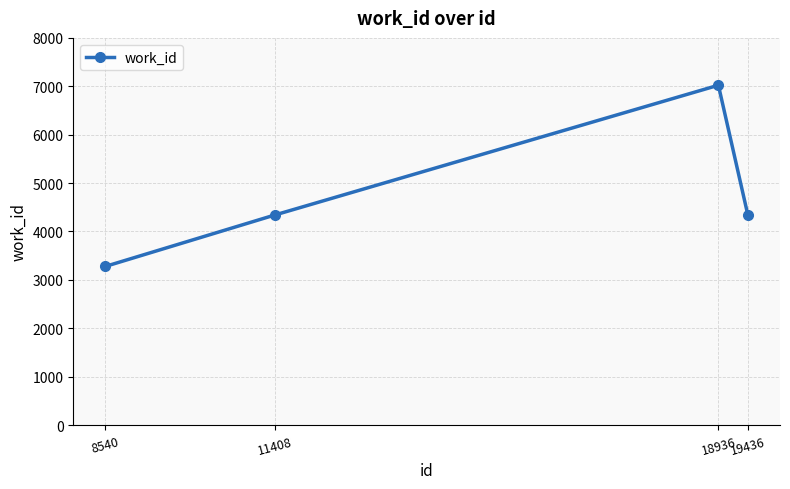

What is the difference between the values at 8540 and 11408?

1060